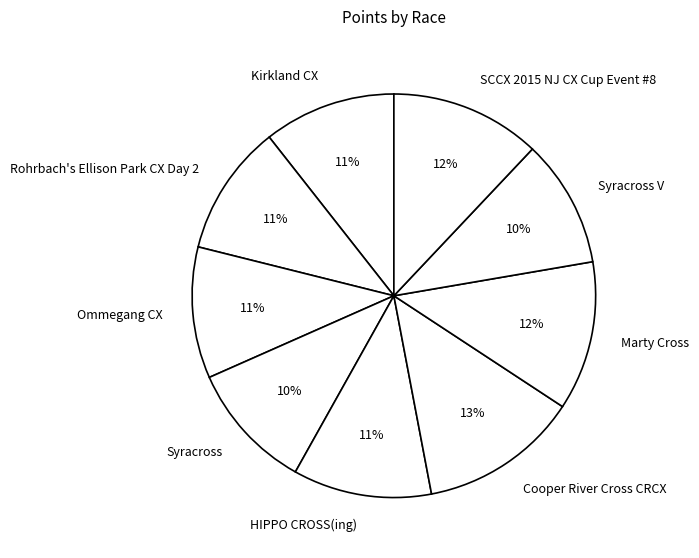

What is the largest slice in the pie chart?

Cooper River Cross CRCX